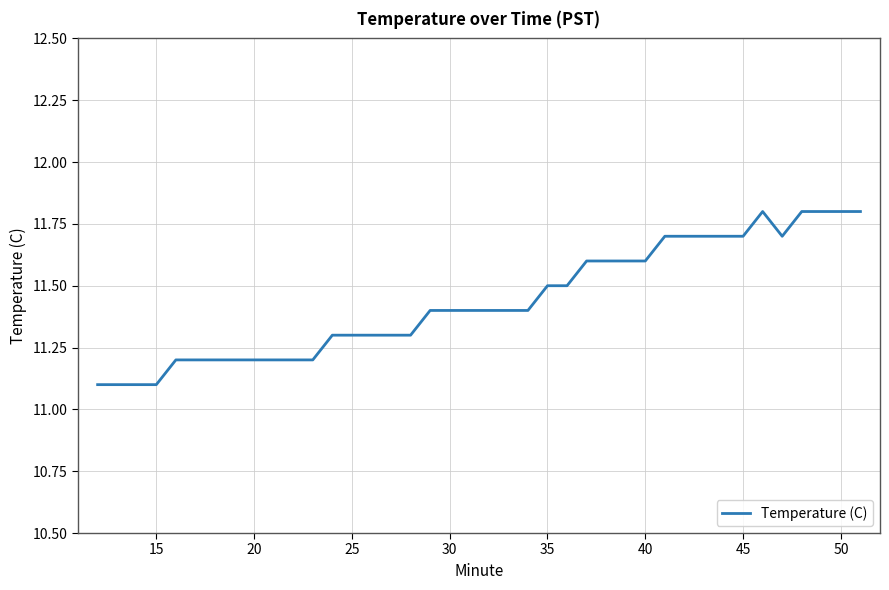

What is the difference between the maximum and minimum values?

0.7